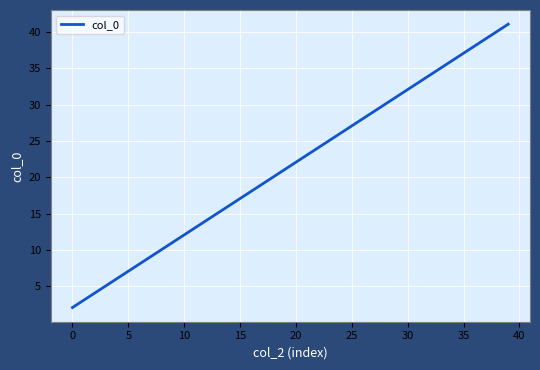

What is the maximum value shown in the chart?

41.1